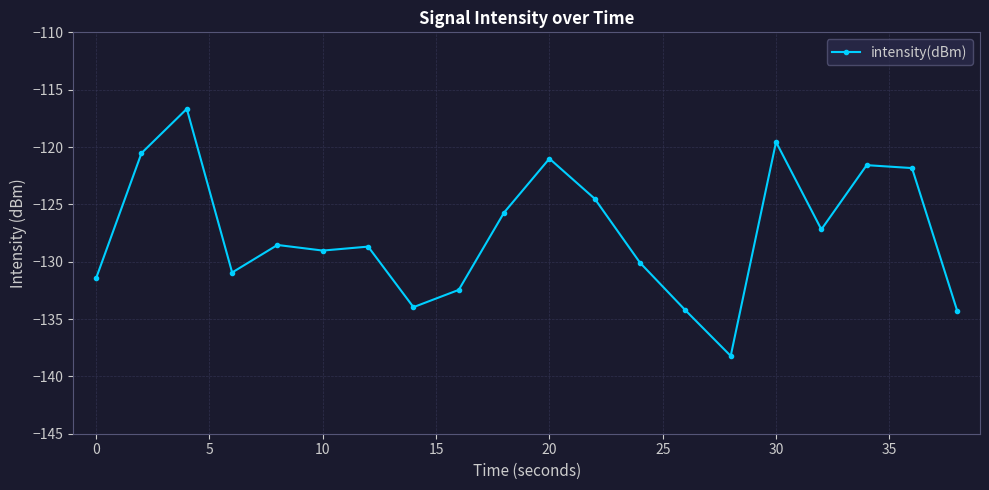

What is the smallest value displayed?

-138.2